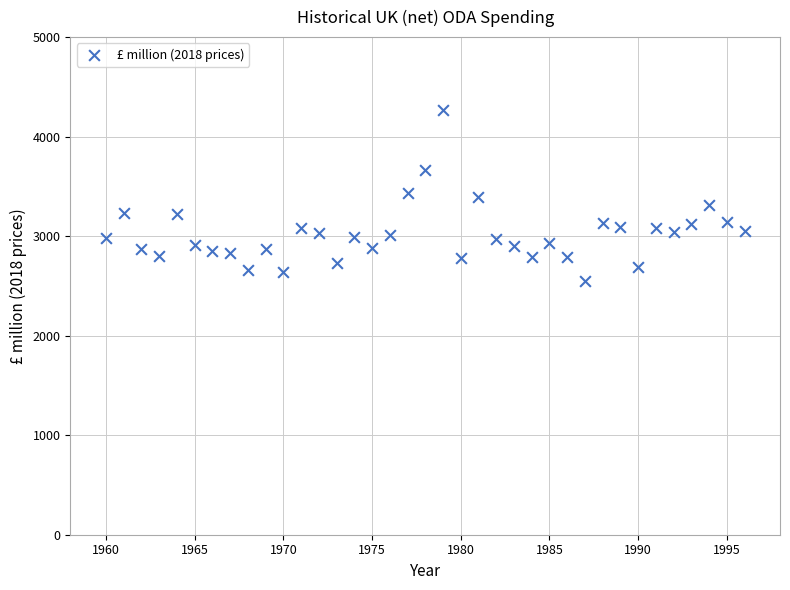

What is the range of X values (max minus min)?

36.0